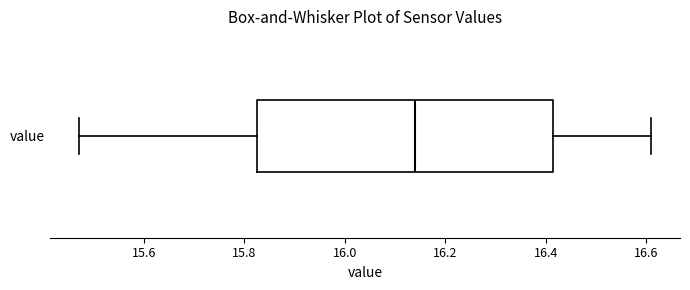

Where does the left whisker of the box for value end on the x-axis? The values are not printed on the chart, so give them approximately, as read against the axis.

15.48